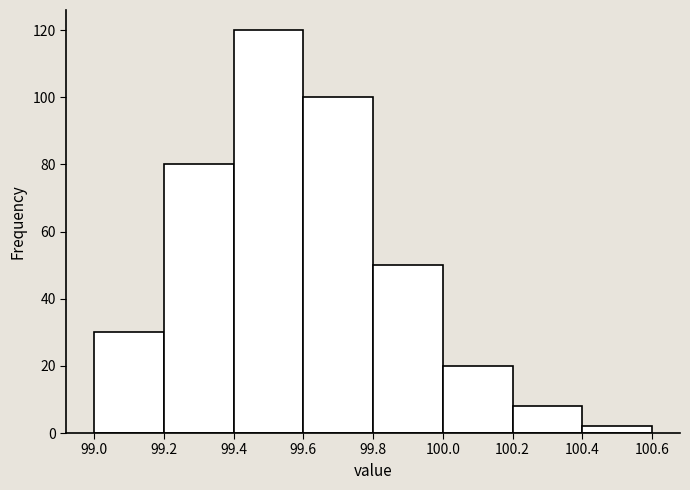

What is the height of the bar covering 99.8 to 100.0 on the x-axis? The values are not printed on the chart, so give them approximately, as read against the axis.

50